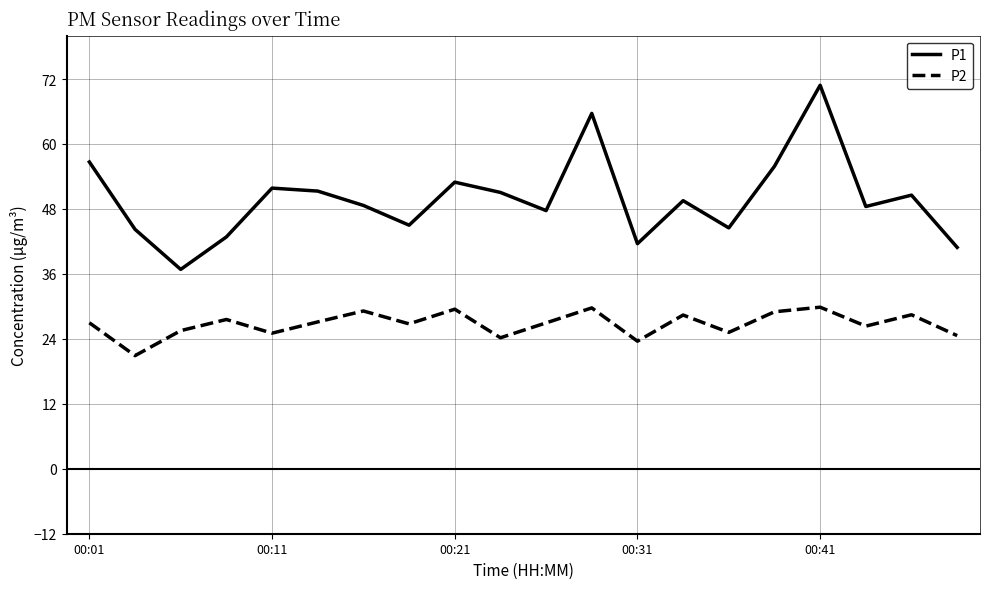

What is the average value of the P2 series?

26.7